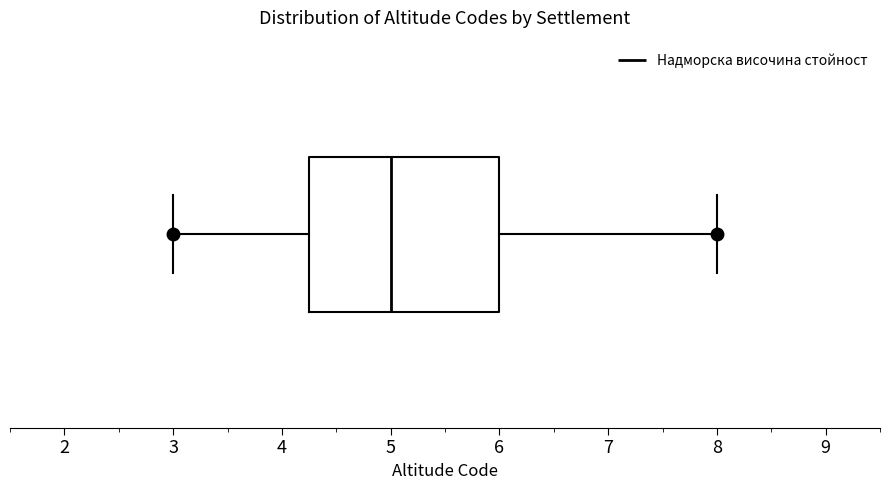

Read this box plot against the x-axis: the position of the median line, the range covered by the box, and the ends of both whiskers. The values are not printed on the chart, so give them approximately, as read against the axis.

median 5.0, box 4.3 to 6.0, whiskers 3.0 to 8.0